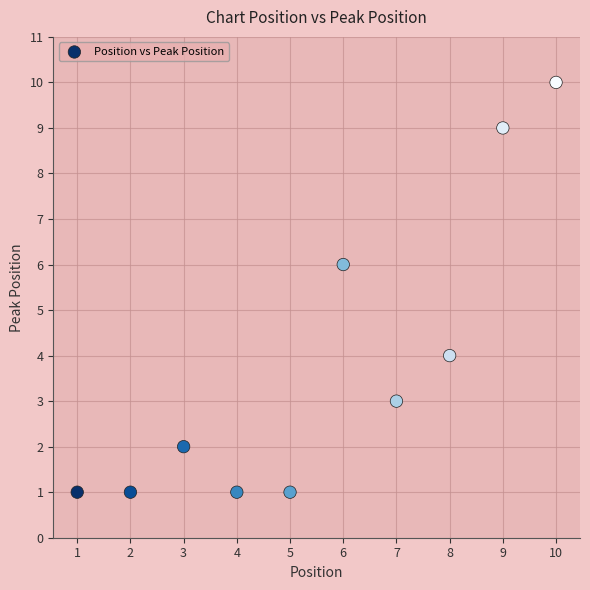

What is the range of Y values (max minus min)?

9